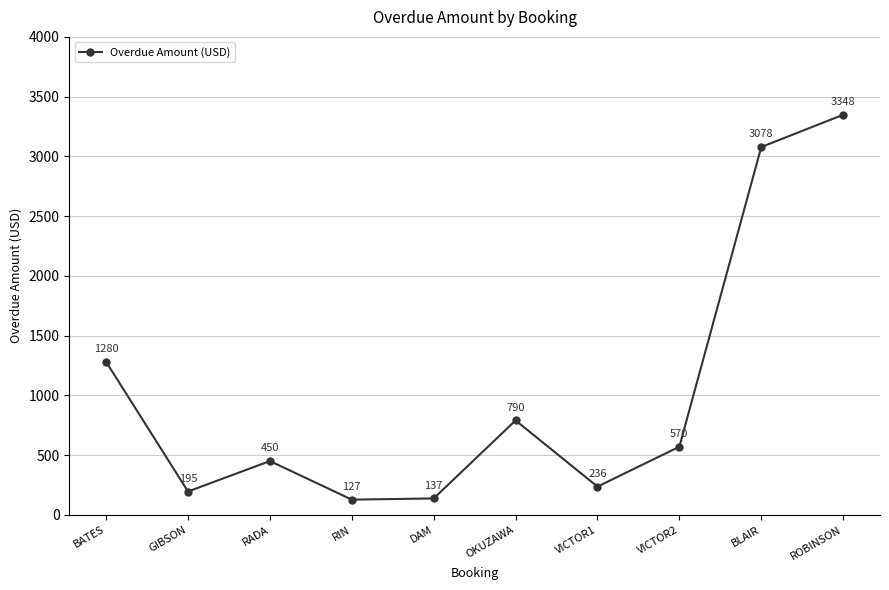

The chart shows a value of 450.0 at RADA. True or false?

True